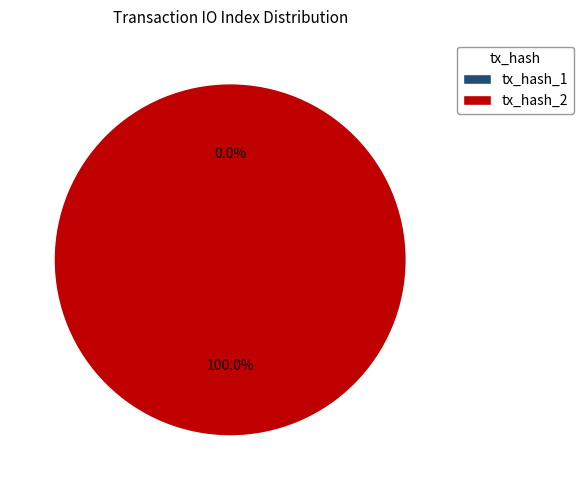

Which has a higher value, tx_hash_2 or tx_hash_1?

tx_hash_2